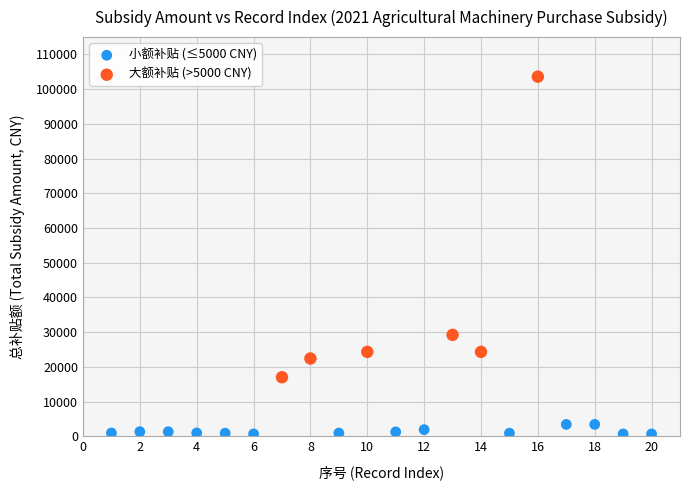

What are all the series names shown in the legend?

小额补贴 (≤5000 CNY), 大额补贴 (>5000 CNY)